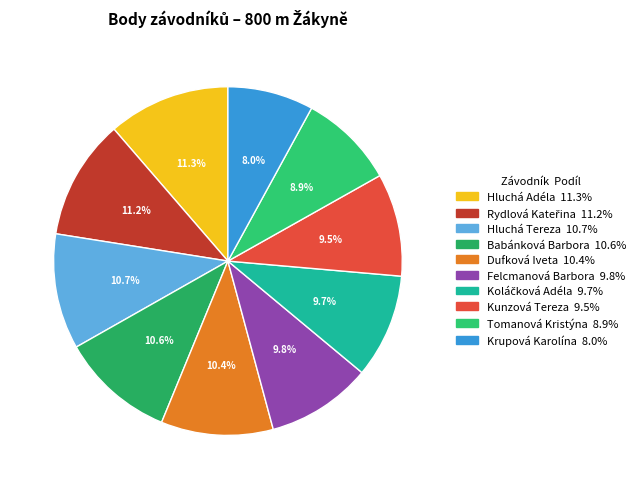

Is there a majority slice in this chart?

No